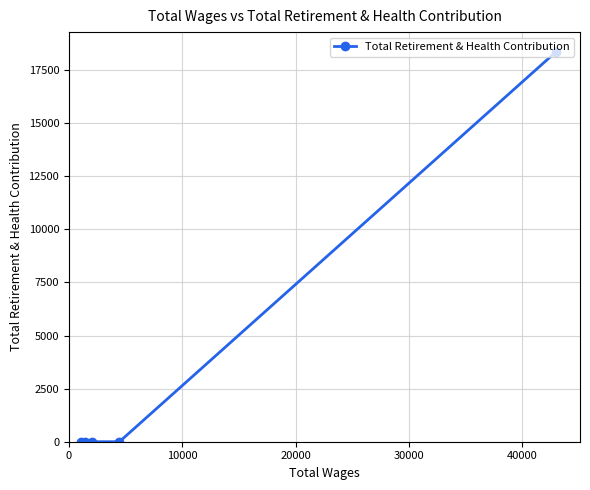

What is the greatest value displayed?

18374